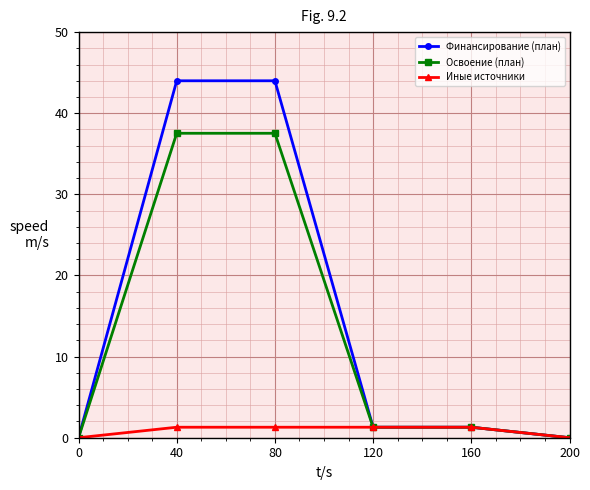

At which label does Освоение (план) first exceed 1?

40